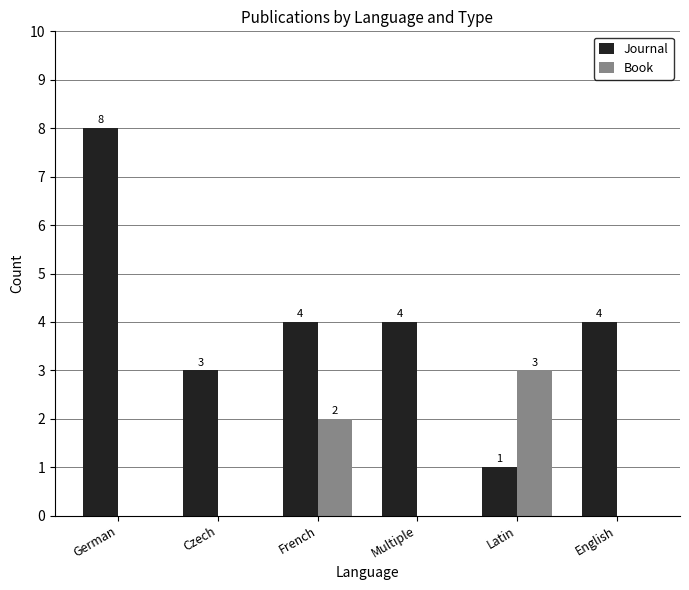

Does the chart contain stacked bars?

No